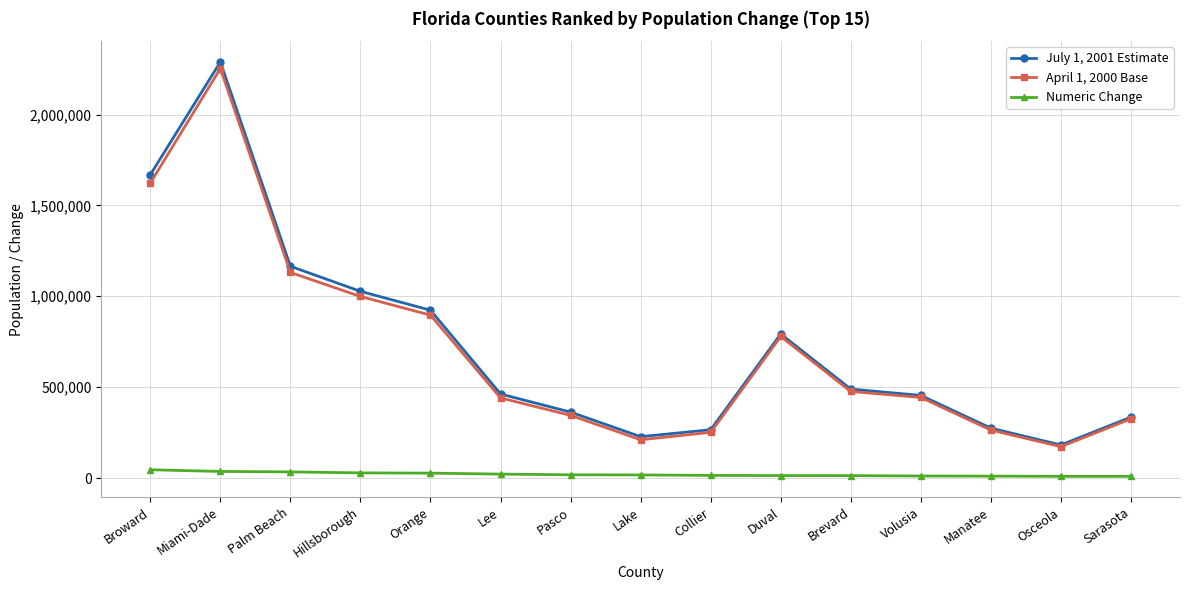

Which series has the largest range (max minus min)?

July 1, 2001 Estimate